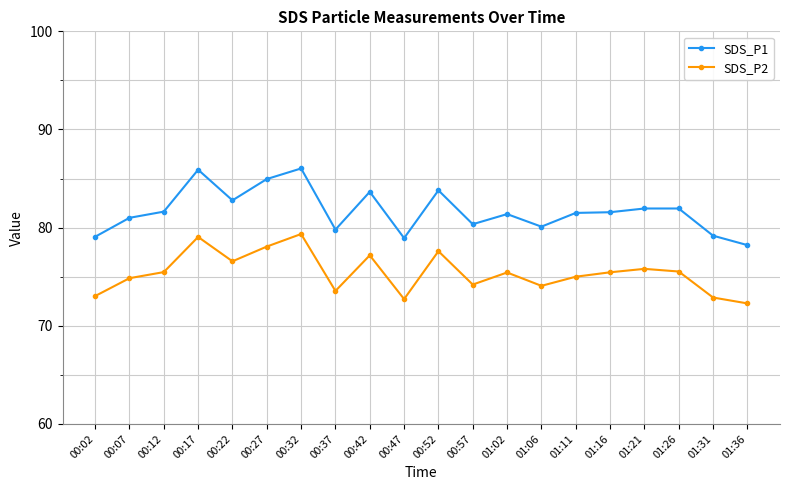

Does the chart have visible grid lines?

Yes